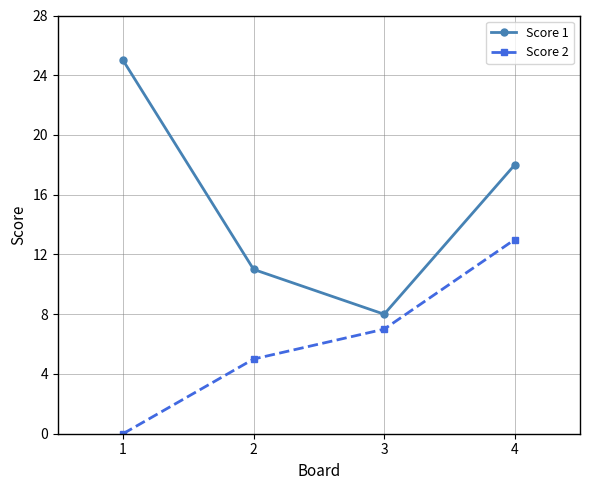

At how many categories does at least one series exceed 4?

4